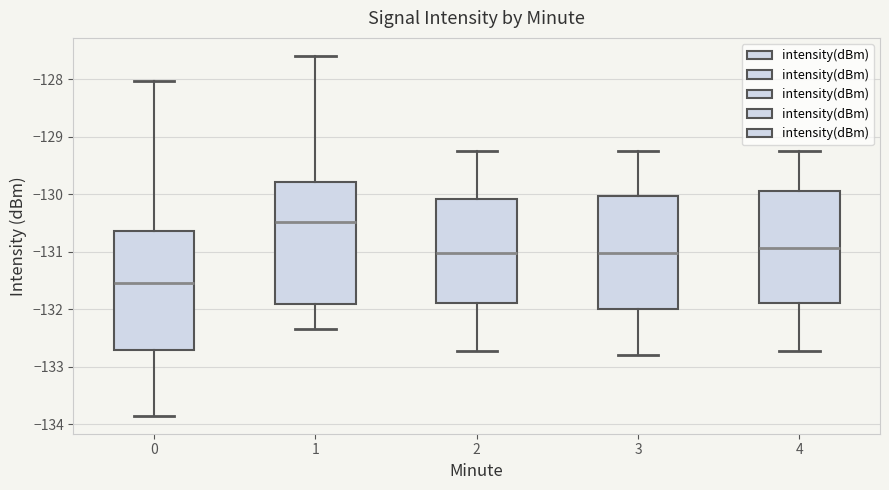

Where does the upper whisker of the box at x = 2 end on the y-axis? The values are not printed on the chart, so give them approximately, as read against the axis.

-129.3